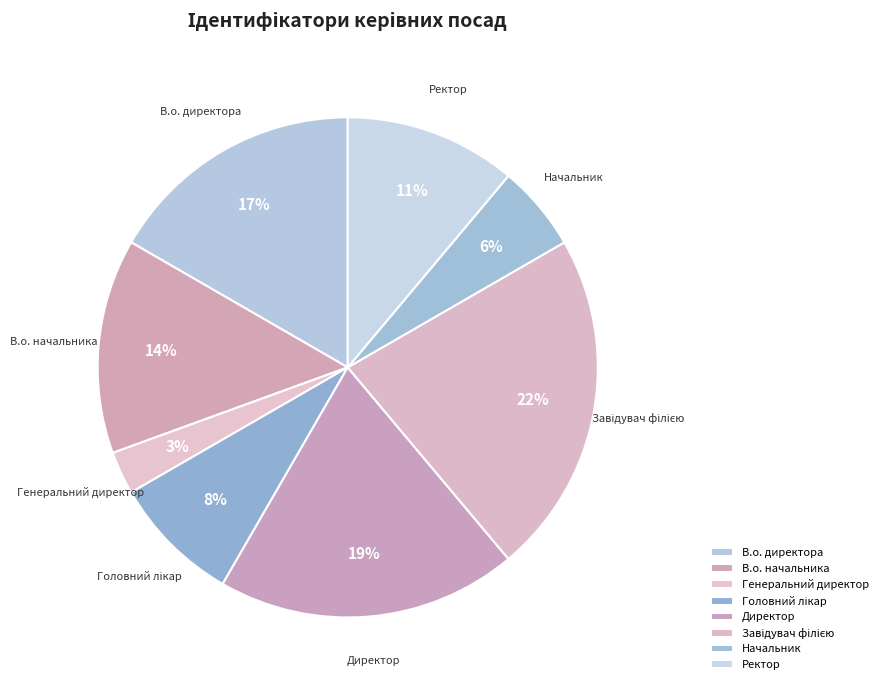

How many slices are in this pie chart?

8